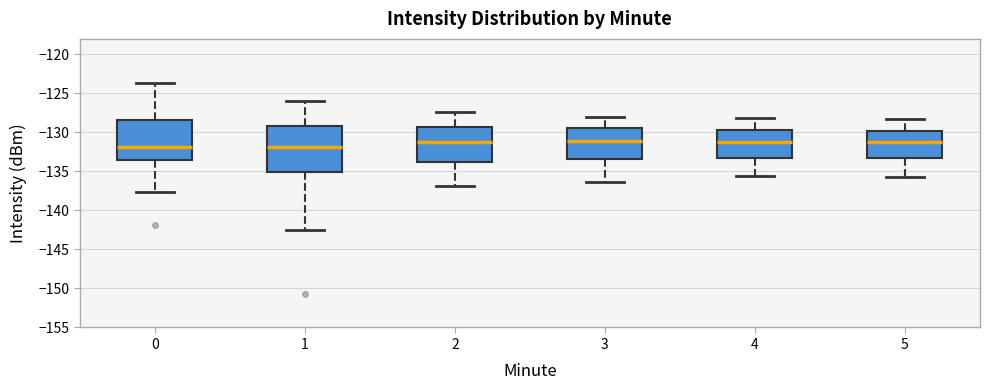

Which box is the tallest, from its lower edge to its upper edge?

1